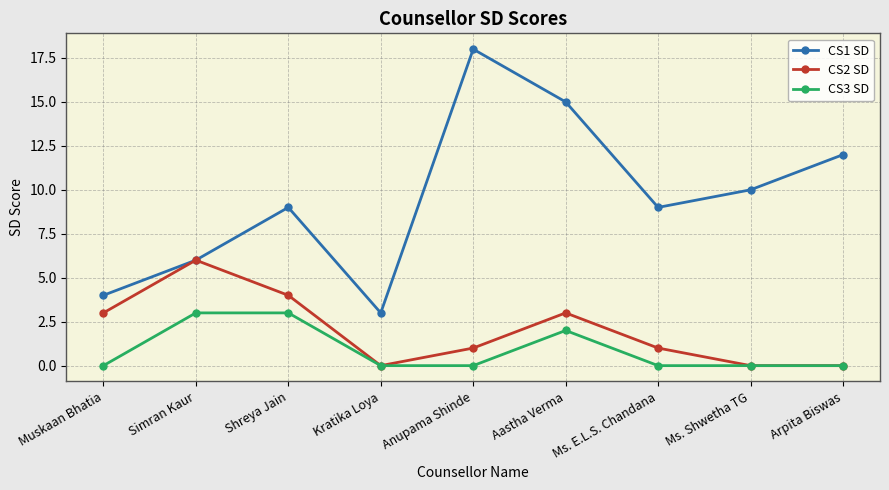

Reading right to left, extract all data points from this chart.

CS1 SD: Arpita Biswas=12	Ms. Shwetha TG=10	Ms. E.L.S. Chandana=9	Aastha Verma=15	Anupama Shinde=18	Kratika Loya=3	Shreya Jain=9	Simran Kaur=6	Muskaan Bhatia=4
CS2 SD: Arpita Biswas=0	Ms. Shwetha TG=0	Ms. E.L.S. Chandana=1	Aastha Verma=3	Anupama Shinde=1	Kratika Loya=0	Shreya Jain=4	Simran Kaur=6	Muskaan Bhatia=3
CS3 SD: Arpita Biswas=0	Ms. Shwetha TG=0	Ms. E.L.S. Chandana=0	Aastha Verma=2	Anupama Shinde=0	Kratika Loya=0	Shreya Jain=3	Simran Kaur=3	Muskaan Bhatia=0